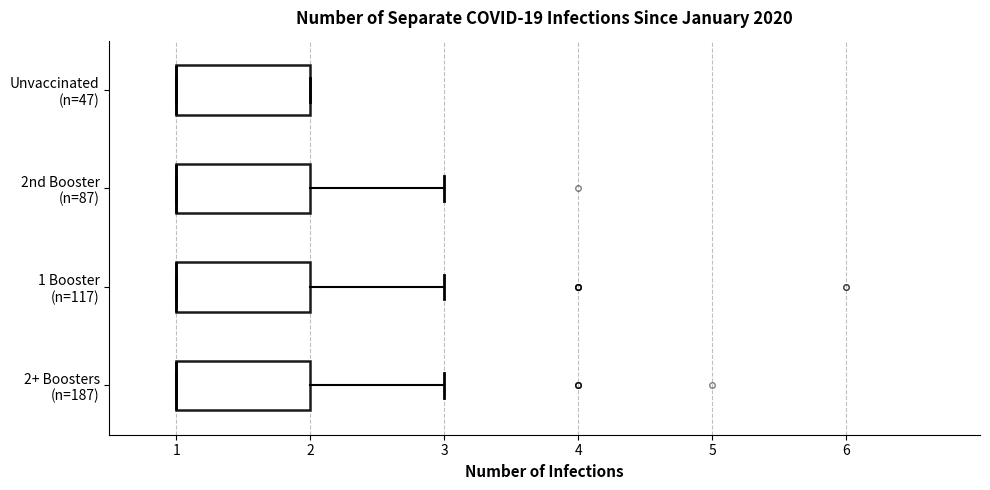

Reading bottom to top, transcribe this box plot: for each box, give where its median line is, the range the box spans, and where its two whiskers end, as read against the x-axis. The values are not printed on the chart, so give them approximately, as read against the axis.

2+ Boosters (n=187): median 1 (drawn on the box's left edge), box 1 to 2, whiskers 1 to 3
1 Booster (n=117): median 1 (drawn on the box's left edge), box 1 to 2, whiskers 1 to 3
2nd Booster (n=87): median 1 (drawn on the box's left edge), box 1 to 2, whiskers 1 to 3
Unvaccinated (n=47): median 1 (drawn on the box's left edge), box 1 to 2, whiskers 1 to 2